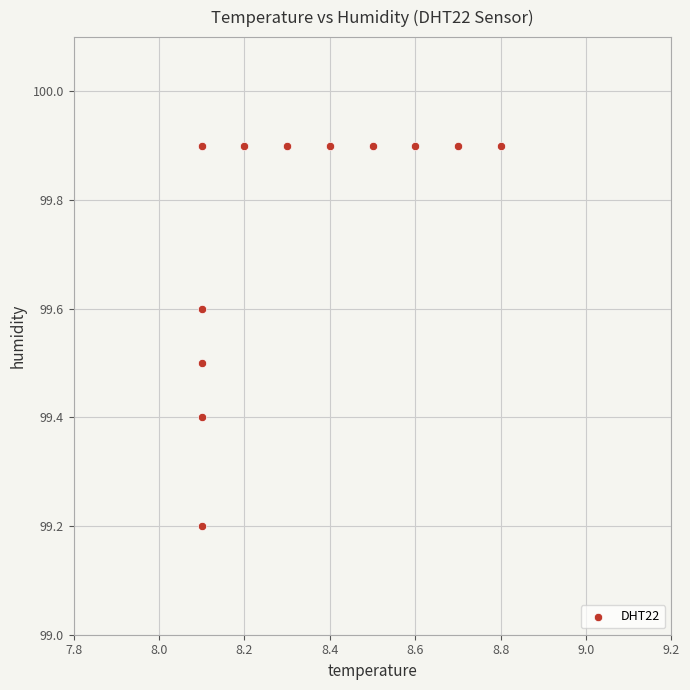

What Y value in the scatter plot is closest to 99?

99.2